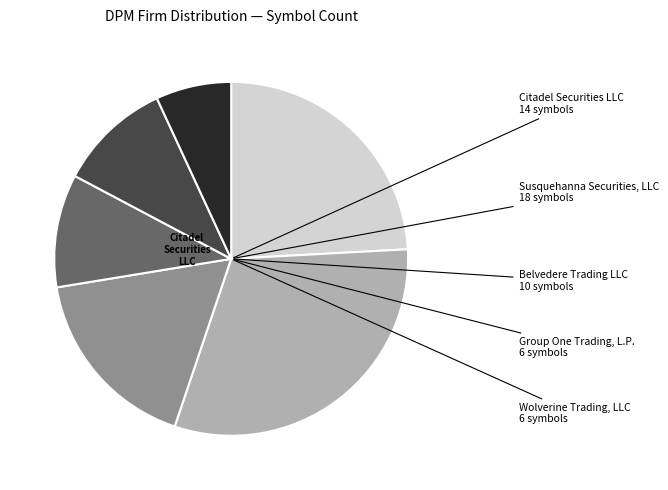

Is there any slice that represents more than half of the pie?

No